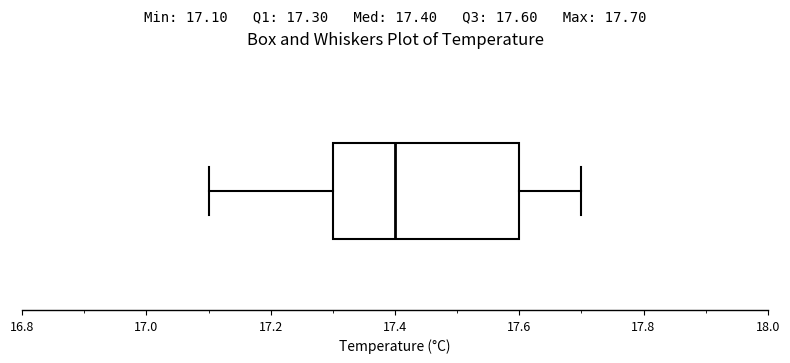

Transcribe this box plot: give where the median line is, the range the box spans, and where the two whiskers end, as read against the x-axis. The values are not printed on the chart, so give them approximately, as read against the axis.

median 17.4, box 17.3 to 17.6, whiskers 17.1 to 17.7